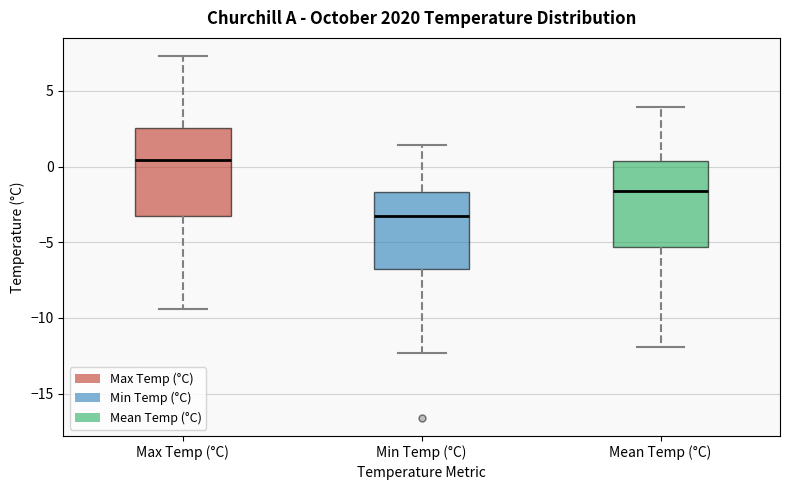

Which box's median line is the lowest?

Min Temp (°C)